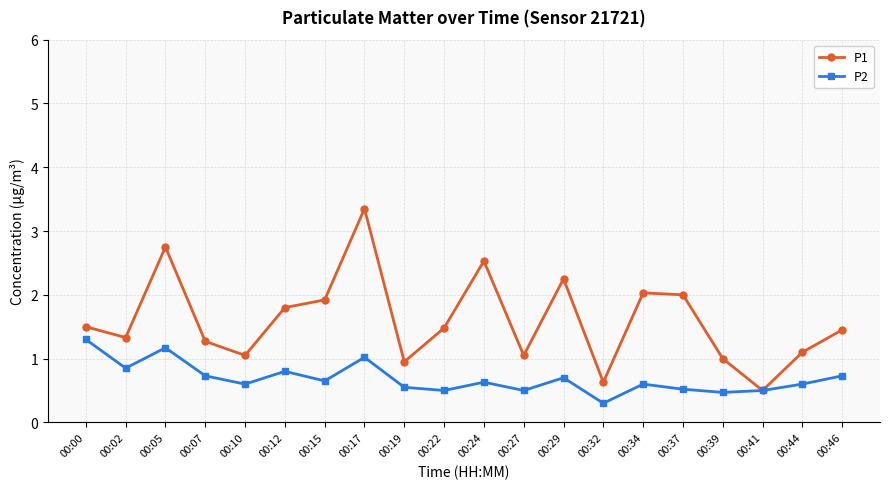

What is the value of the P2 point at the 18th from the left?

0.5